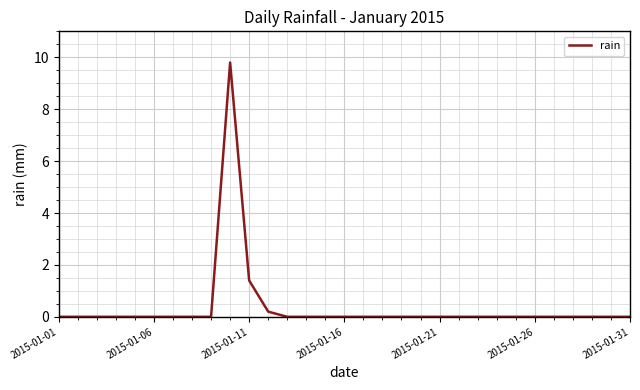

Reading left to right, extract all data points from this chart.

0.0	0.0	0.0	0.0	0.0	0.0	0.0	0.0	0.0	9.8	1.4	0.2	0.0	0.0	0.0	0.0	0.0	0.0	0.0	0.0	0.0	0.0	0.0	0.0	0.0	0.0	0.0	0.0	0.0	0.0	0.0